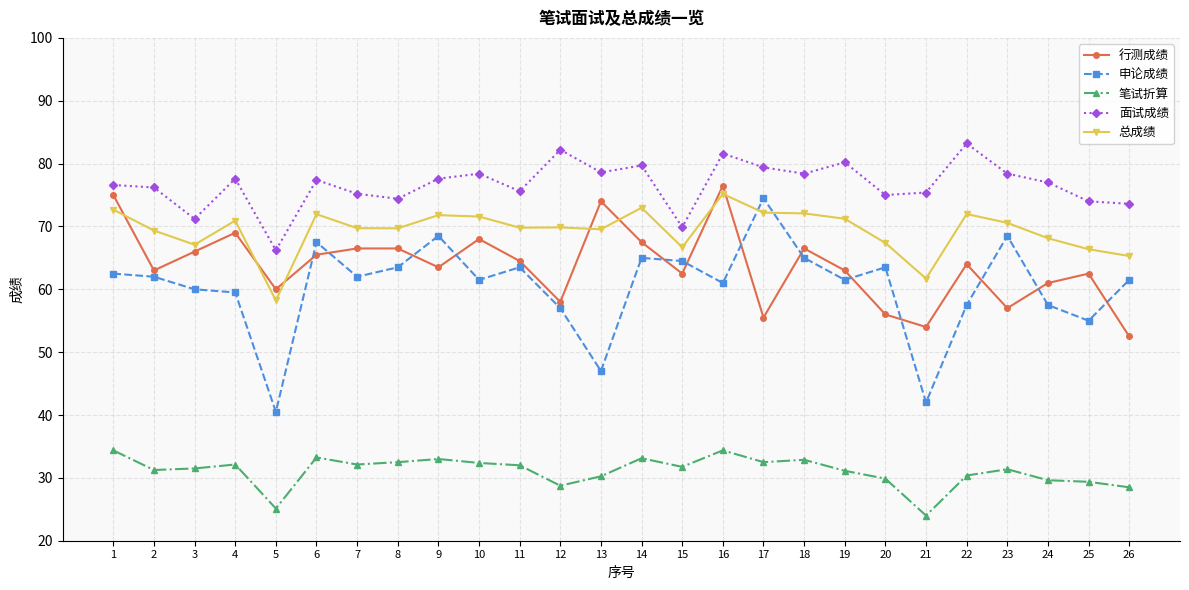

At which category does 总成绩 reach its first local peak?

4